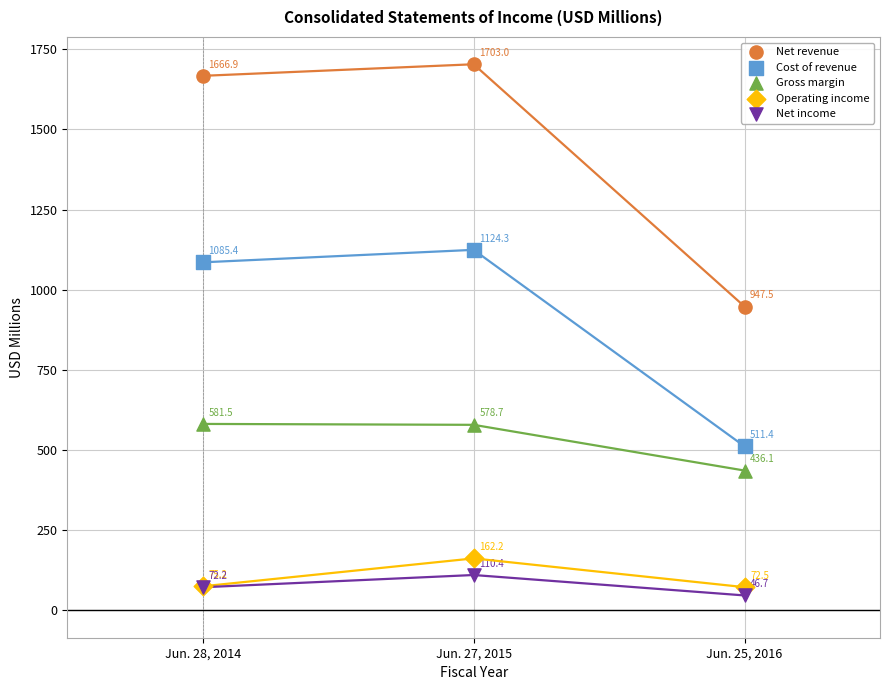

In the Net revenue series, what Y value is closest to 1325?

1666.9